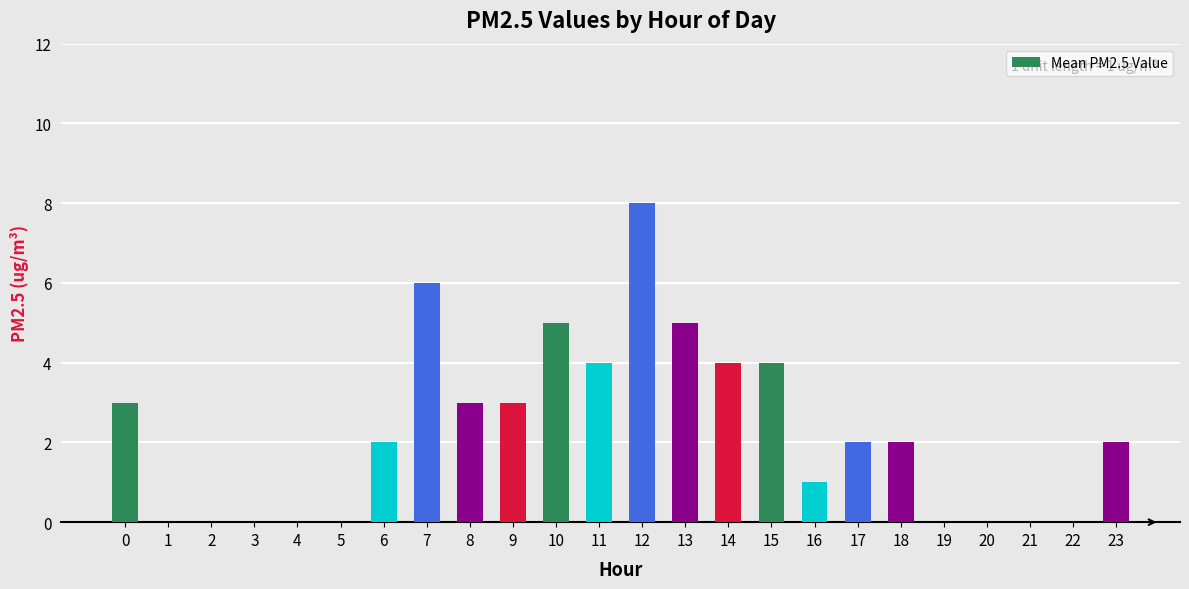

What is the approximate value at 10?

5